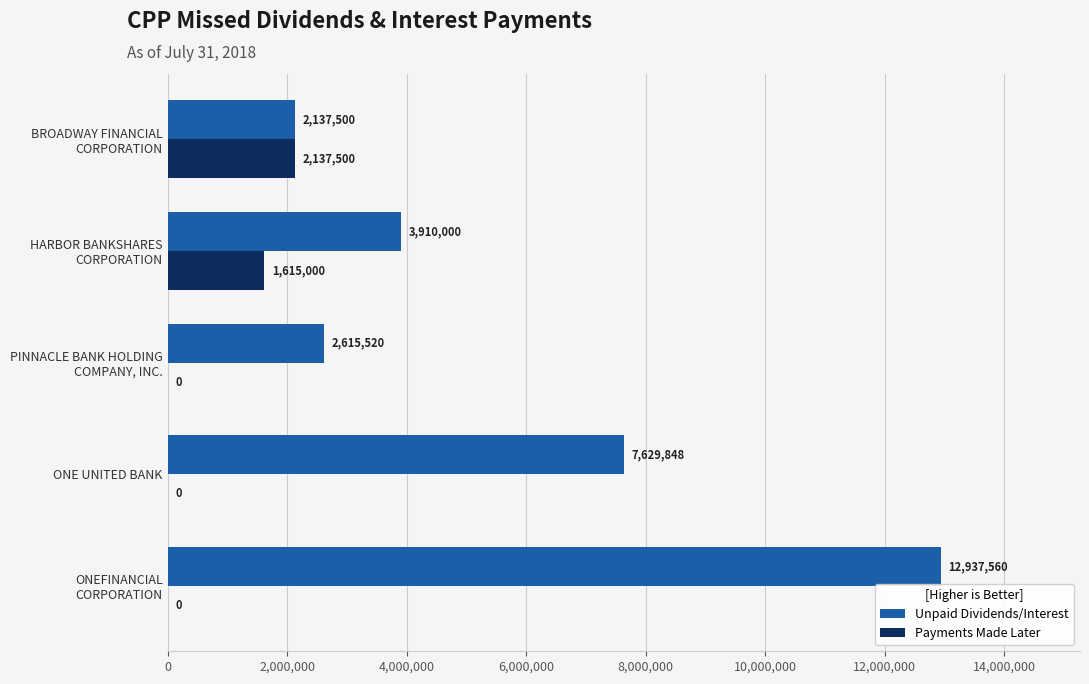

What value does the Unpaid Dividends/Interest series have at ONE UNITED BANK?

7629847.5